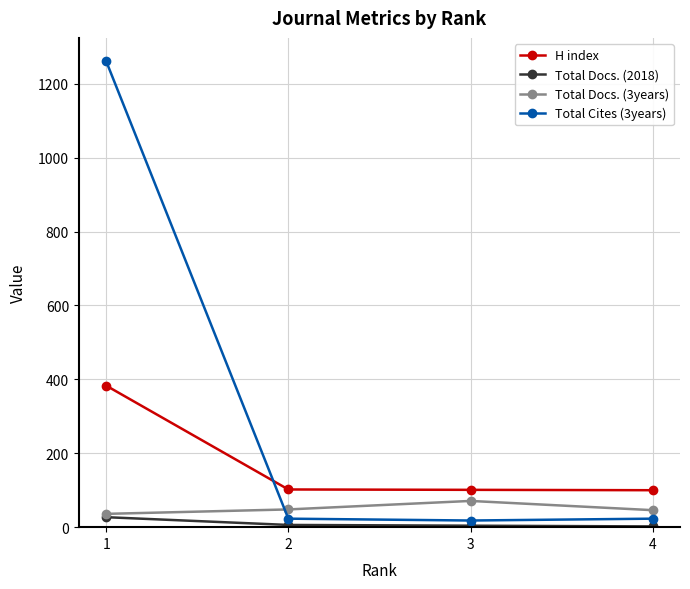

How many lines are shown in the chart?

4